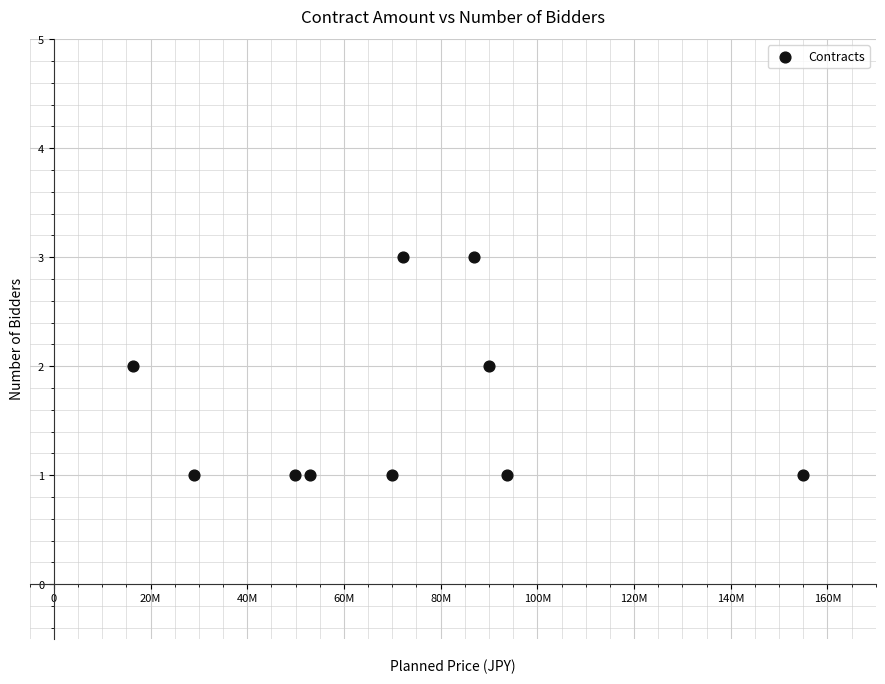

What is the range of X values (max minus min)?

138565377